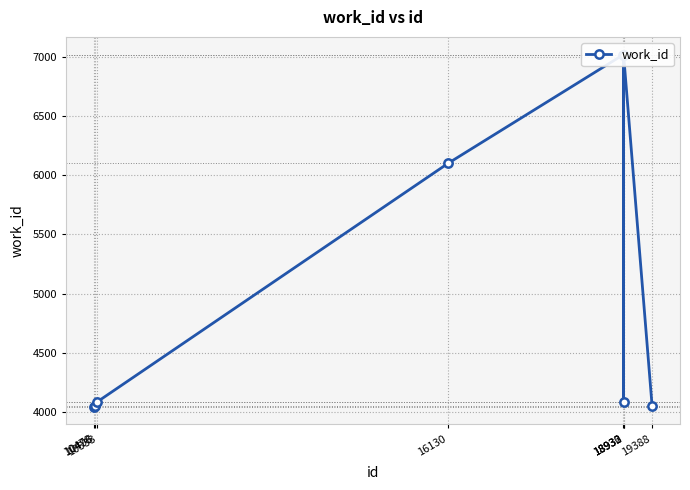

How many values exceed 4089?

3